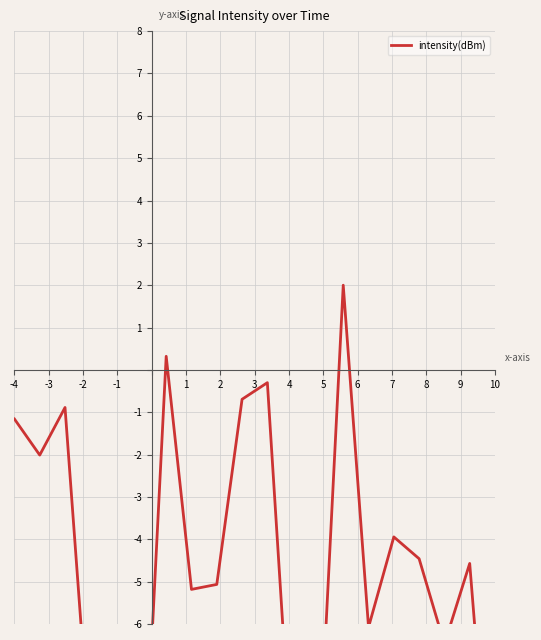

What value does the data have at 8?

-9.7